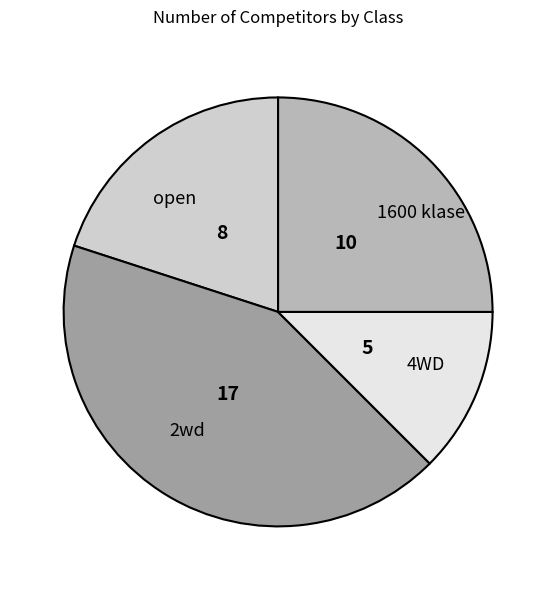

Between 2wd and open, which is larger?

2wd